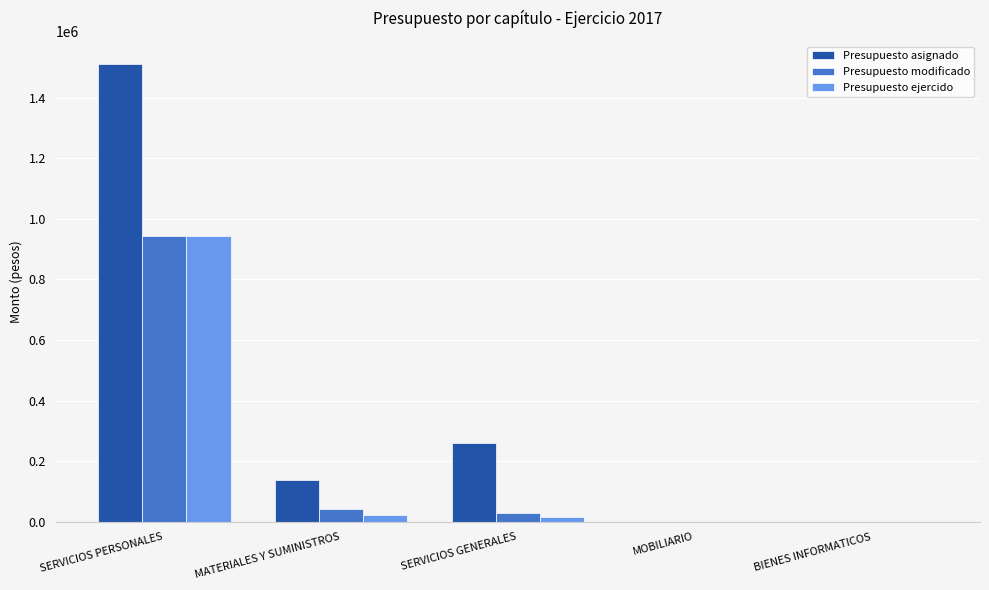

What is the difference between the Presupuesto asignado values at MATERIALES Y SUMINISTROS and BIENES INFORMATICOS?

137503.0